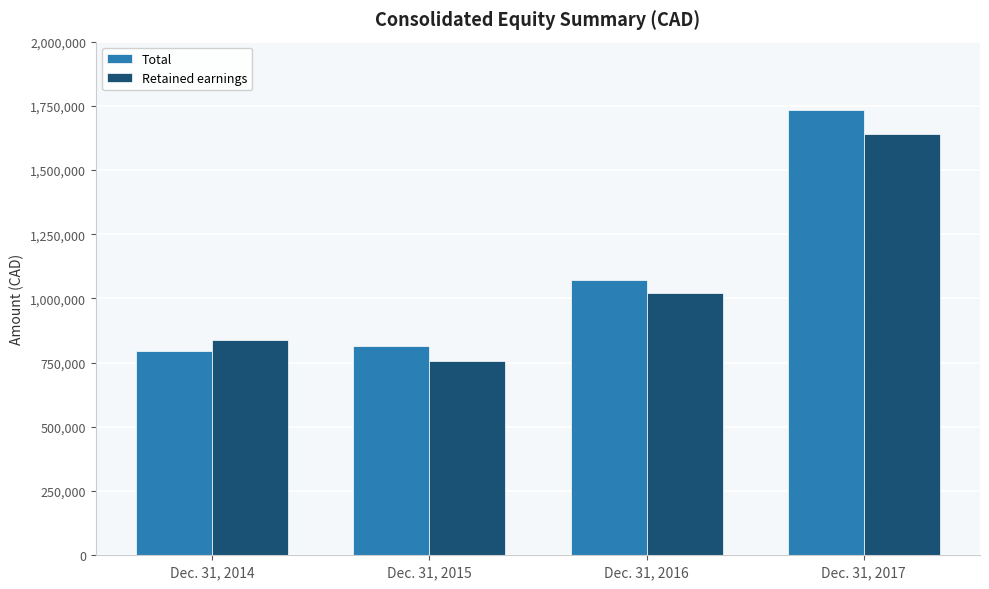

What is the sum of all Total values?

4412501